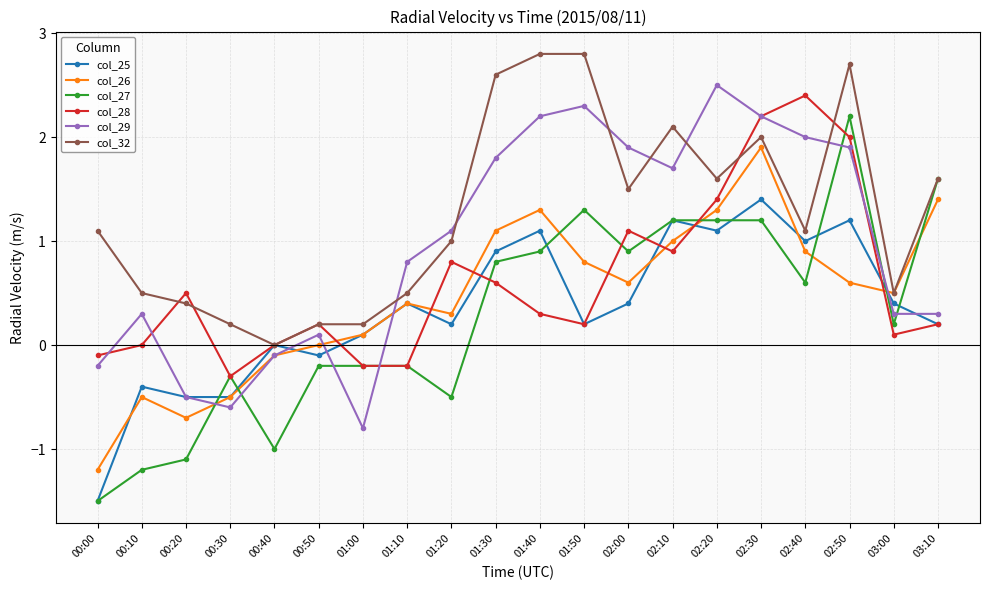

What is the value of the col_27 point at the 1st from the left?

-1.5